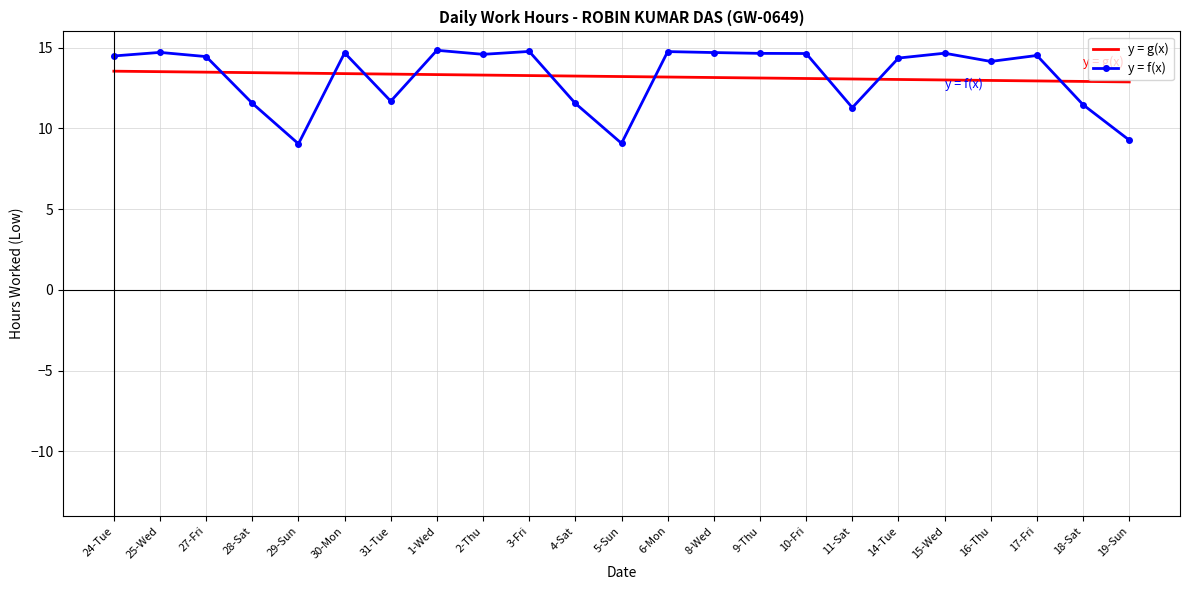

What is the minimum value for y = f(x)?

9.0